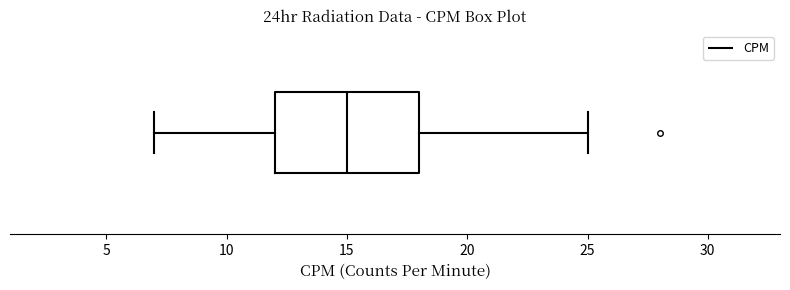

Transcribe this box plot: give where the median line is, the range the box spans, and where the two whiskers end, as read against the x-axis. The values are not printed on the chart, so give them approximately, as read against the axis.

median 15, box 12 to 18, whiskers 7 to 25